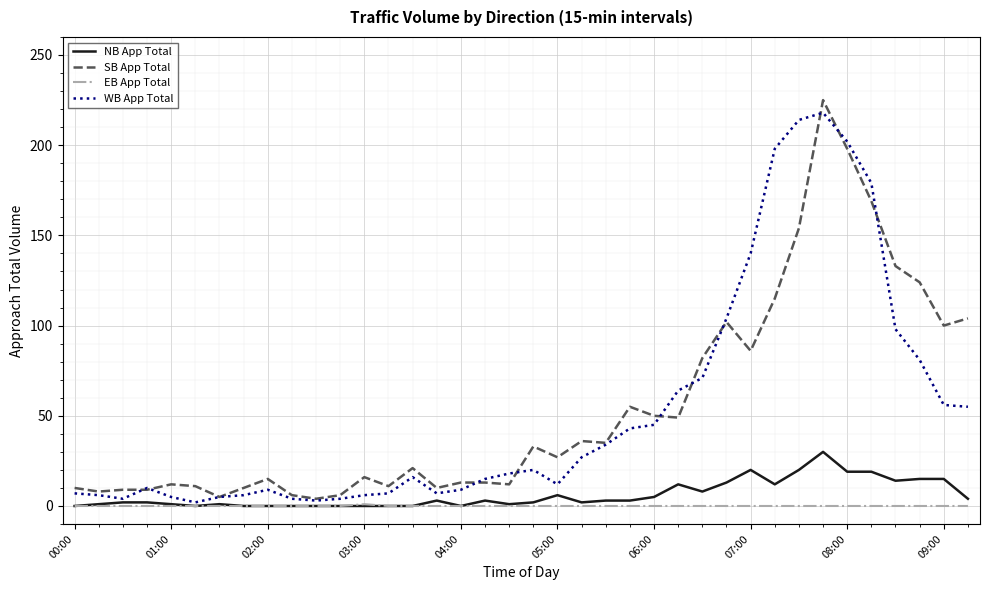

What is the highest value of the SB App Total series?

225